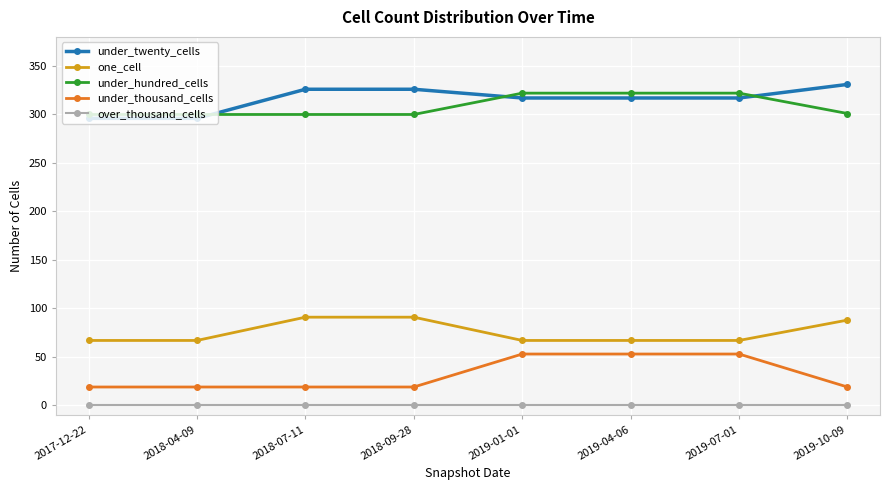

Between 2018-04-09 and 2019-04-06, which series saw the biggest shift?

under_thousand_cells